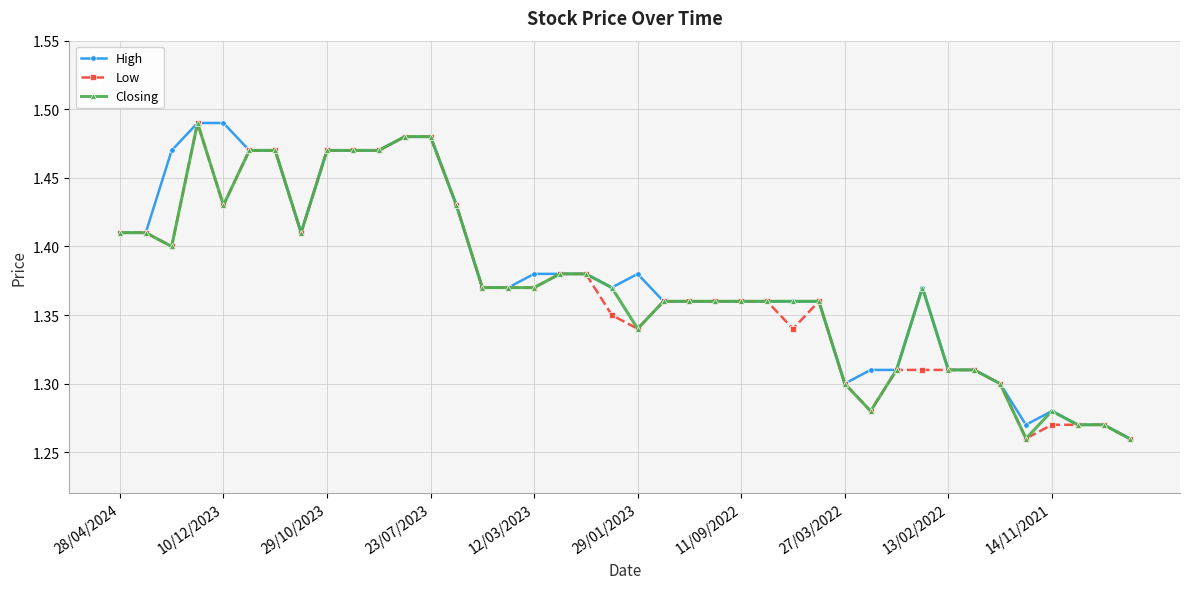

Count the High values in the range 1 to 2.

40